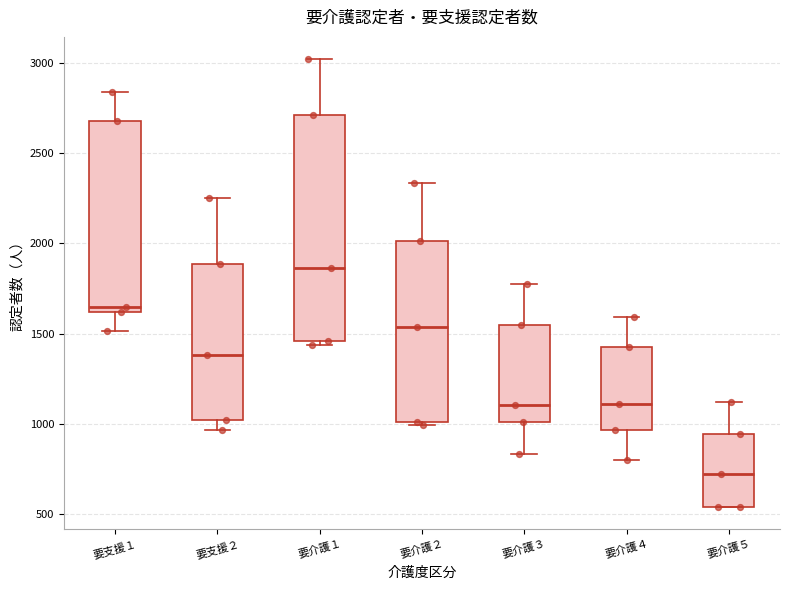

Reading left to right, read every box against the y-axis: the position of its median line, the range the box covers, and the ends of its whiskers. The values are not printed on the chart, so give them approximately, as read against the axis.

要支援１: median 1650, box 1600 to 2700, whiskers 1500 to 2850
要支援２: median 1400, box 1000 to 1900, whiskers 950 to 2250
要介護１: median 1850, box 1450 to 2700, whiskers 1450 (just below the box's lower edge) to 3000
要介護２: median 1550, box 1000 to 2000, whiskers 1000 (just below the box's lower edge) to 2350
要介護３: median 1100, box 1000 to 1550, whiskers 850 to 1800
要介護４: median 1100, box 950 to 1450, whiskers 800 to 1600
要介護５: median 750, box 550 to 950, whiskers 550 to 1100